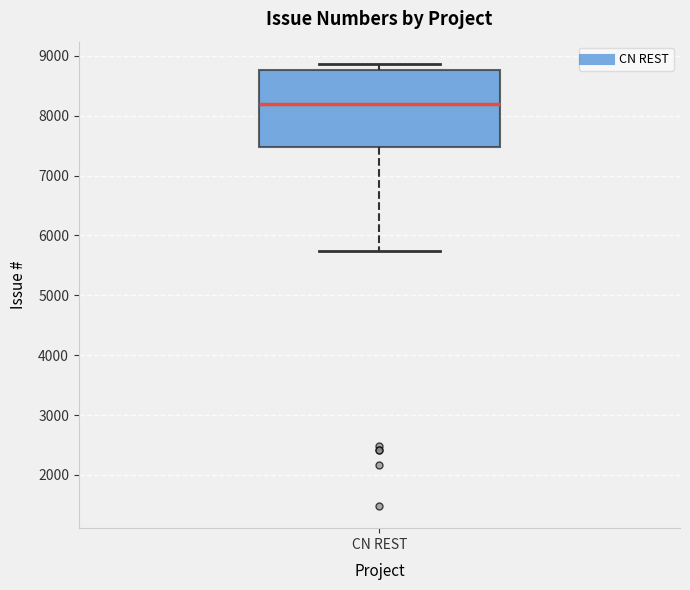

Read this box plot against the y-axis: the position of the median line, the range covered by the box, and the ends of both whiskers. The values are not printed on the chart, so give them approximately, as read against the axis.

median 8200, box 7500 to 8800, whiskers 5700 to 8900